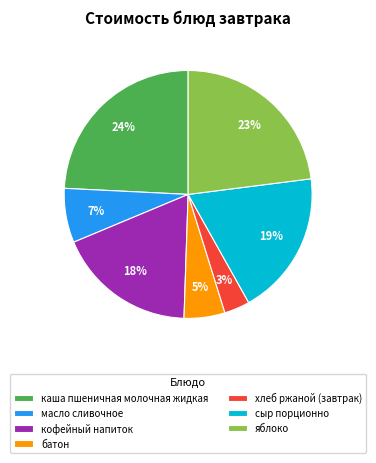

How many slices are in this pie chart?

7